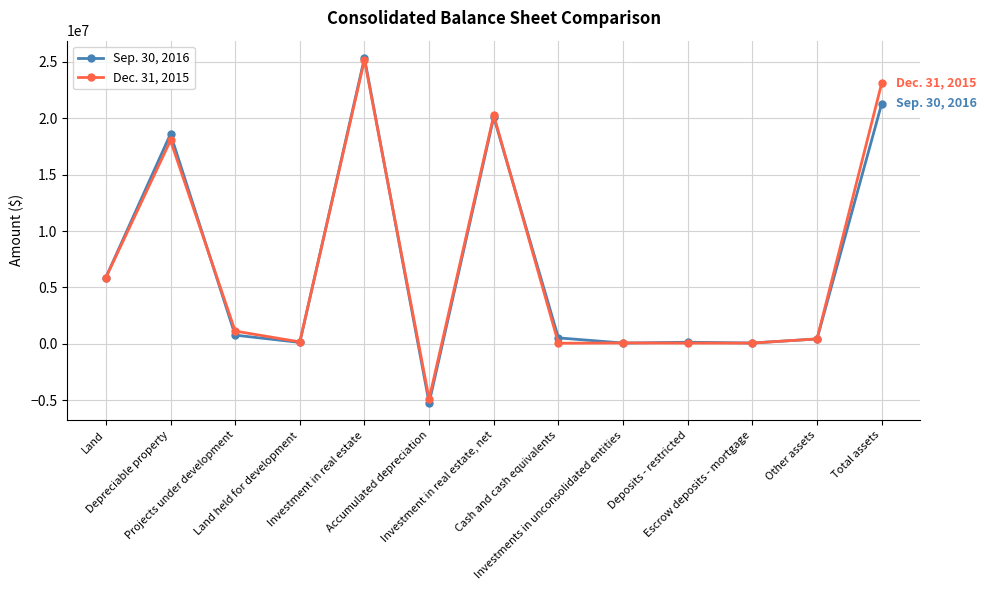

True or false: Sep. 30, 2016 and Dec. 31, 2015 intersect in this chart.

True